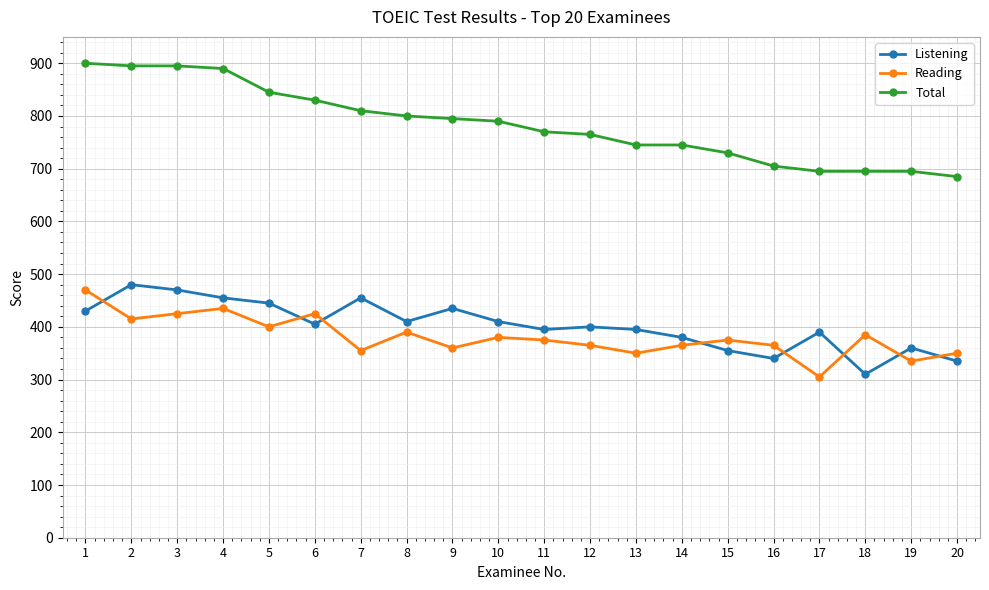

Rank the series by their maximum value, from lowest to highest.

Reading, Listening, Total